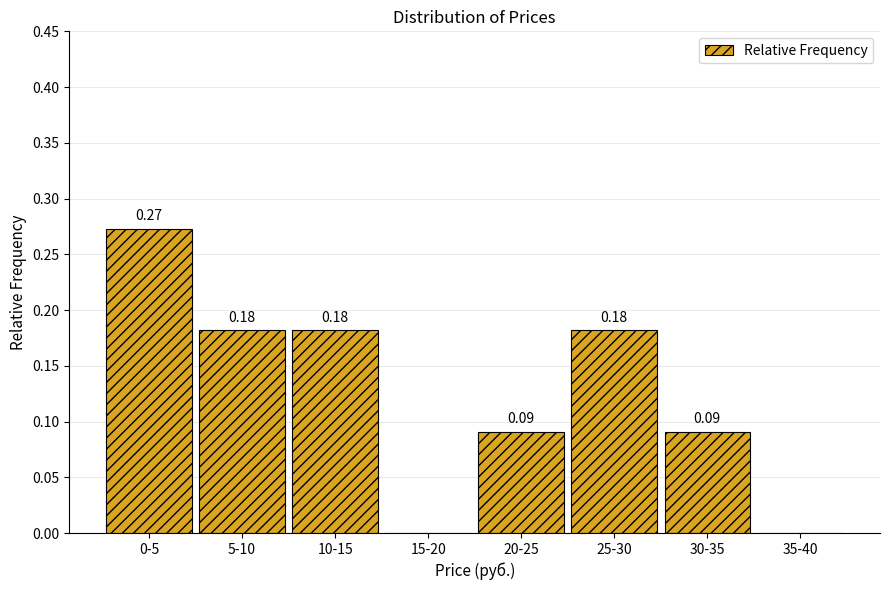

Between 30-35 and 35-40, which is larger?

30-35